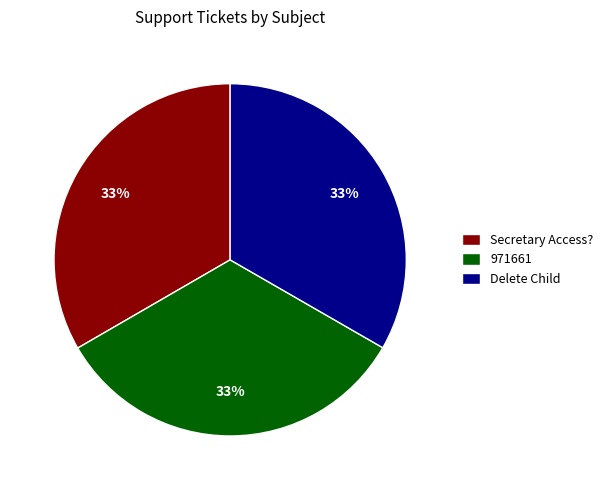

What is the ratio of the value at Delete Child to the value at Secretary Access??

1.0